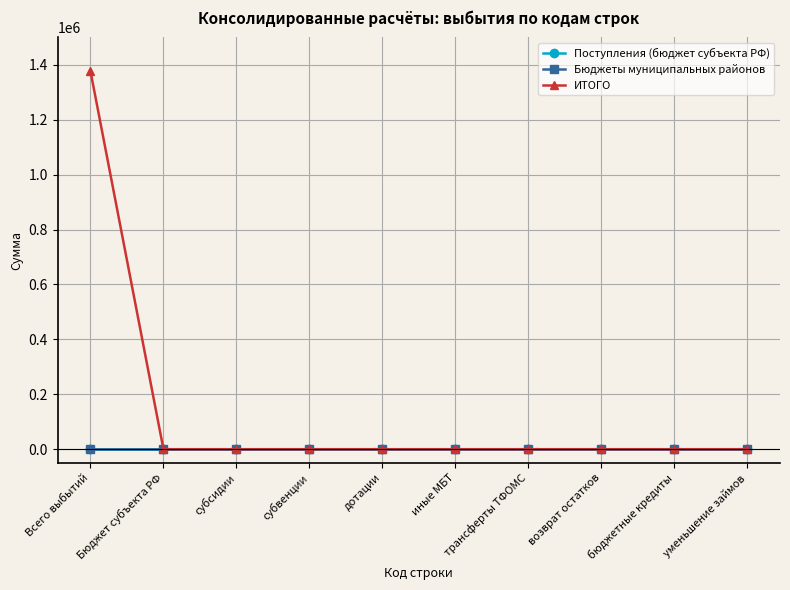

What are all the series names shown in the legend?

Поступления (бюджет субъекта РФ), Бюджеты муниципальных районов, ИТОГО